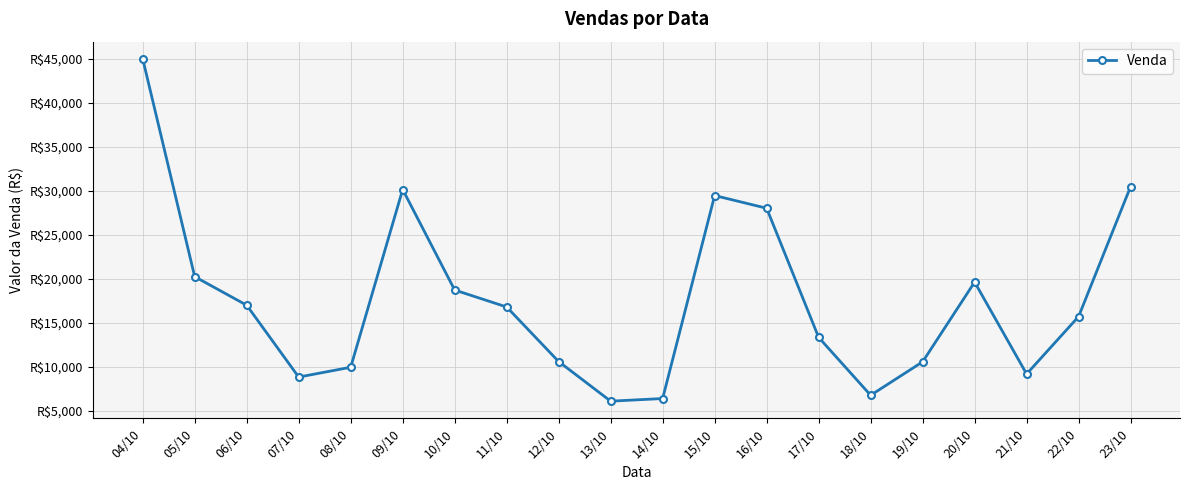

What is the change in value from 20/10 to 22/10?

-3915